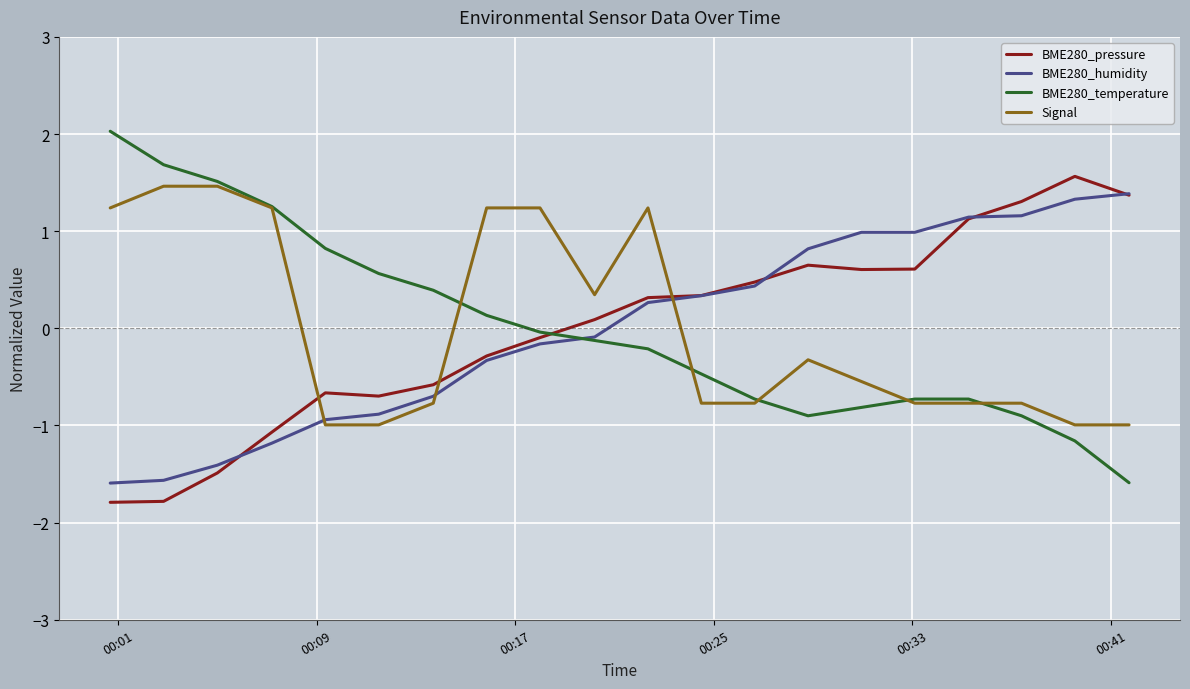

What is the lowest value of the BME280_pressure series?

-1.8